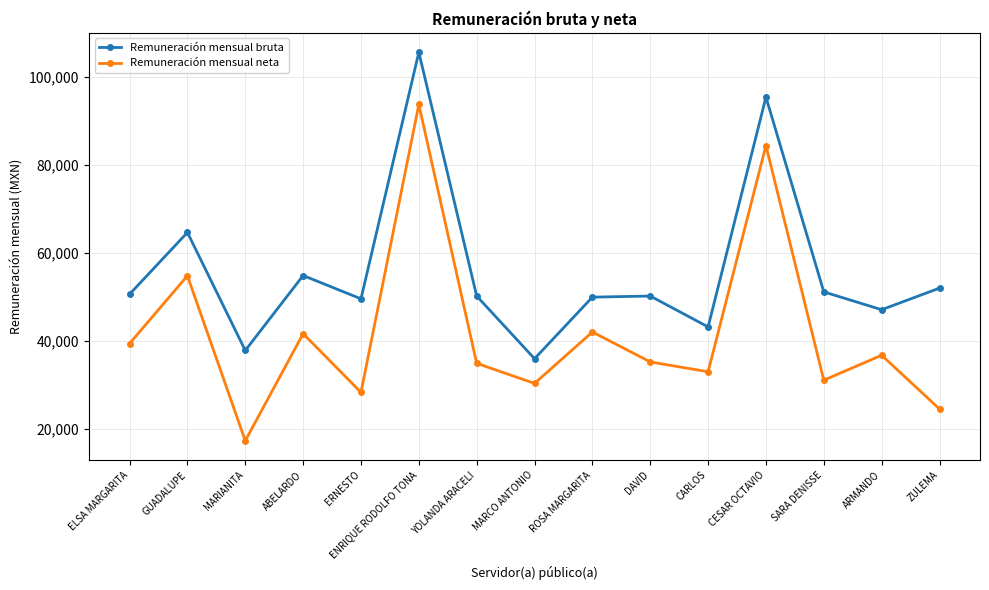

What is the difference between the maximum and second lowest values in the Remuneración mensual neta series?

69324.2